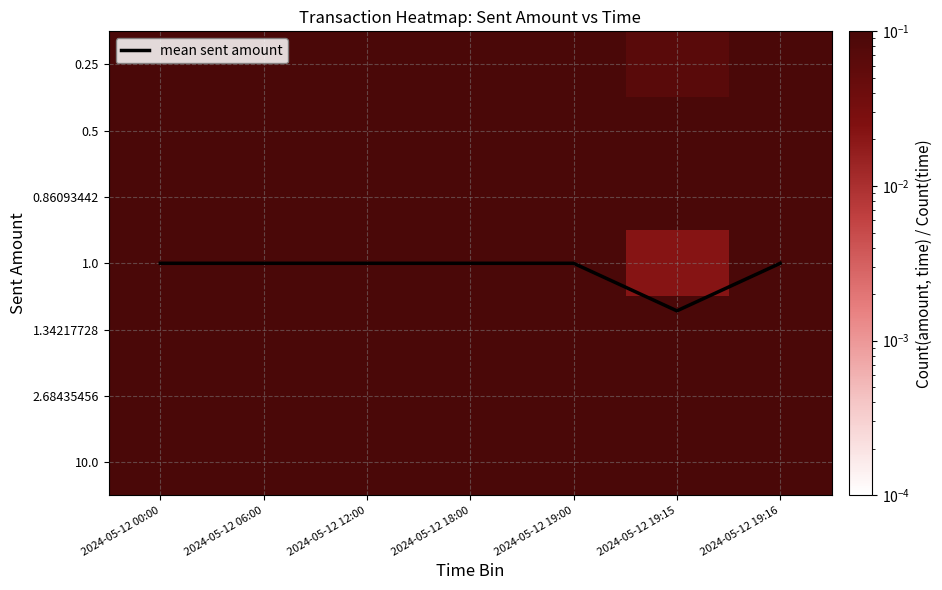

The 1.0 series shows 0.1 at 2024-05-12 00:00. True or false?

True